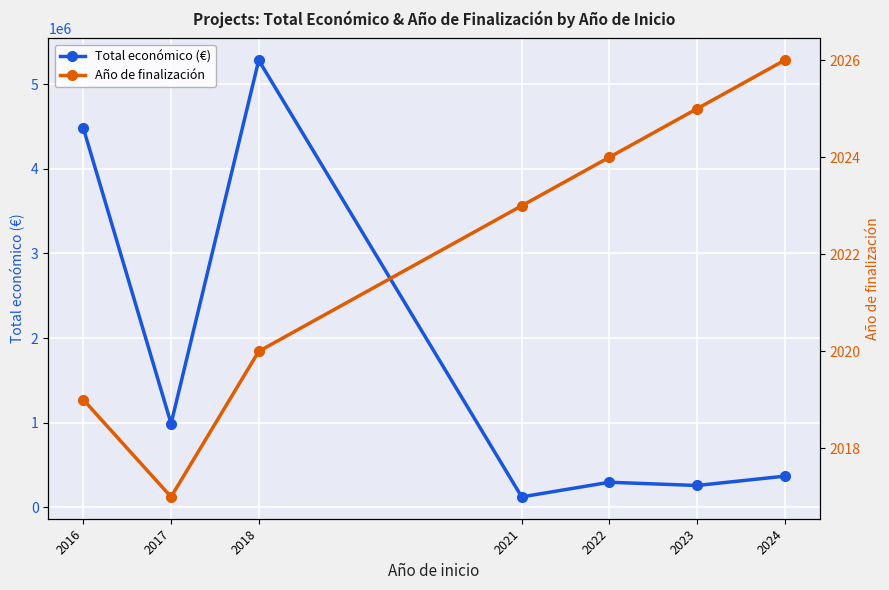

Is it true that Total económico (€) equals 208231.2 at 2024?

False